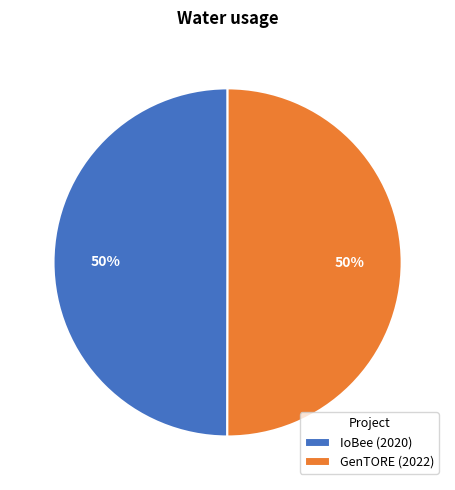

To the nearest percent, what portion does IoBee (2020) represent?

50%